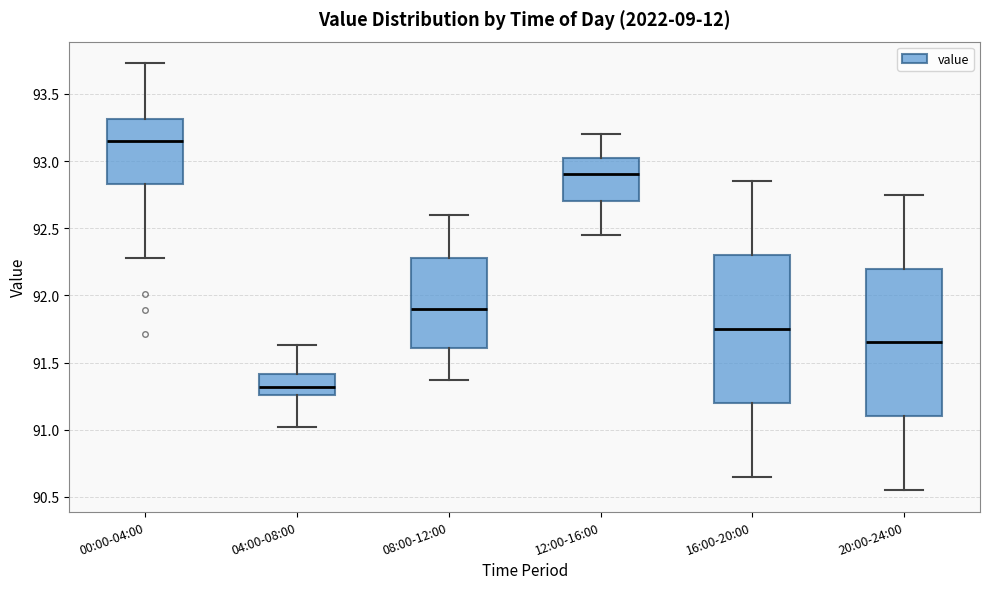

Where is the upper edge of the box for 08:00-12:00 on the y-axis? The values are not printed on the chart, so give them approximately, as read against the axis.

92.30